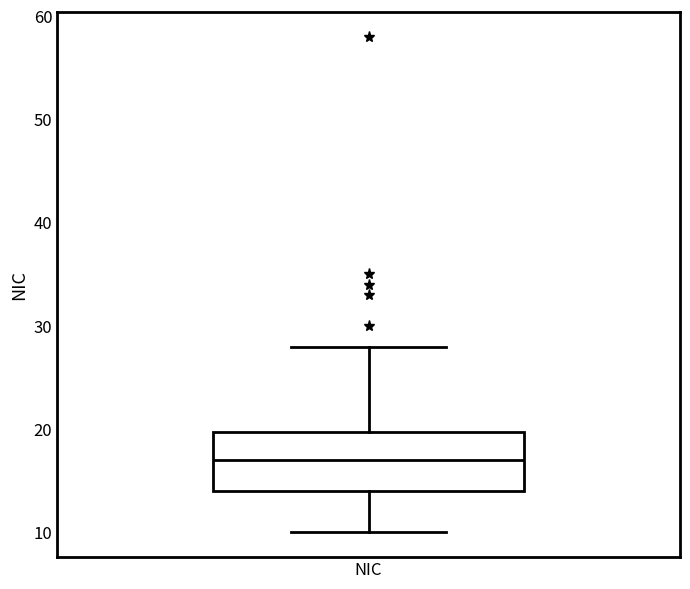

Transcribe this box plot: give where the median line is, the range the box spans, and where the two whiskers end, as read against the y-axis. The values are not printed on the chart, so give them approximately, as read against the axis.

median 17, box 14 to 20, whiskers 10 to 28